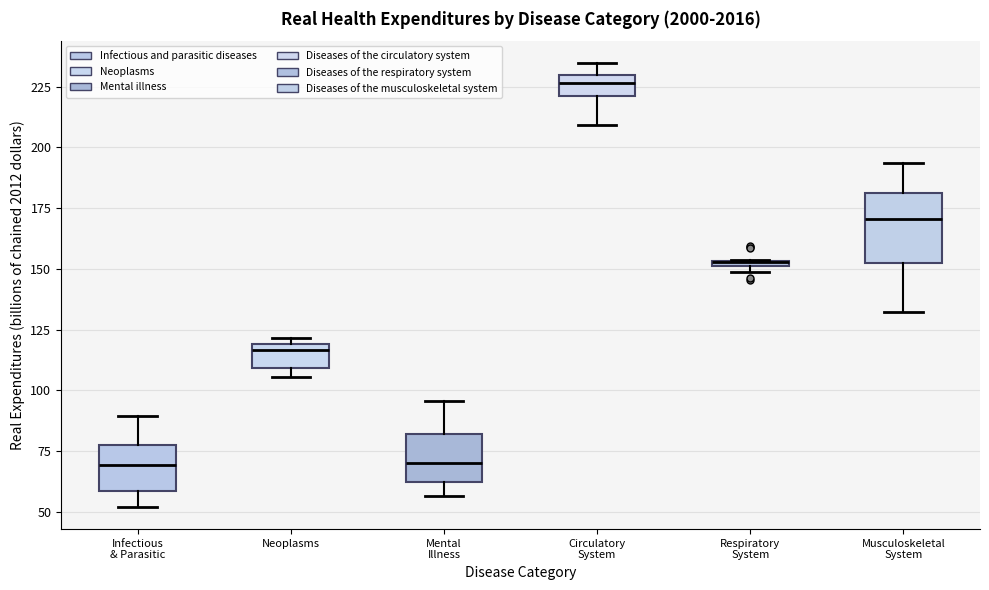

Comparing the boxes themselves (not the whiskers), which one is the tallest?

Musculoskeletal System